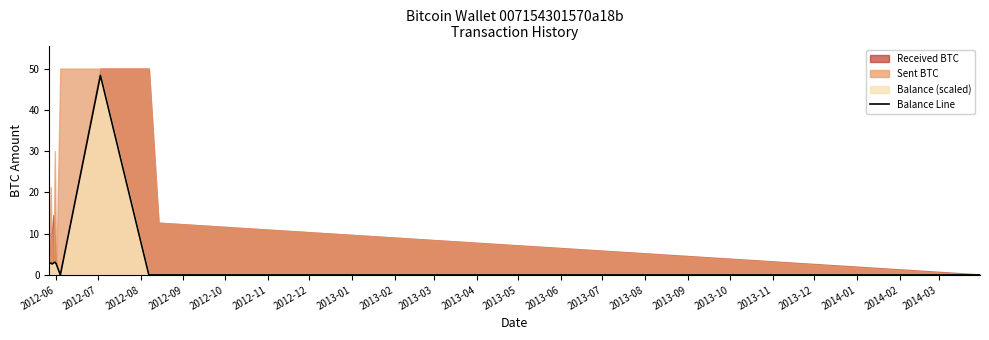

What is the maximum value for Balance Line?

48.3